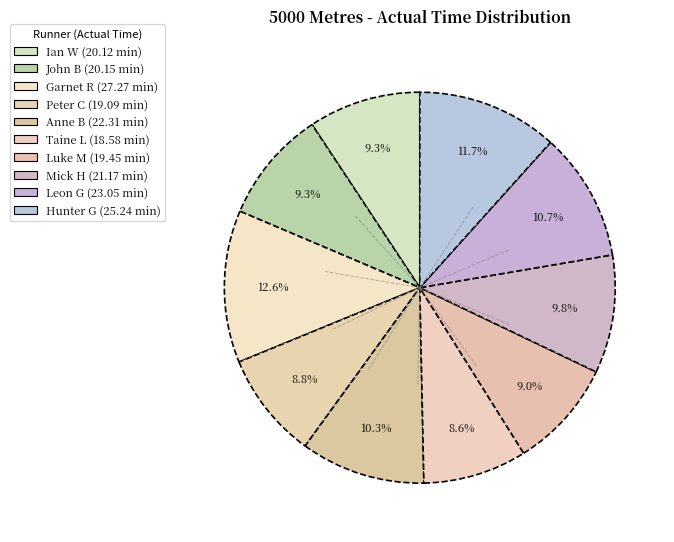

How many segments does this pie chart have?

10